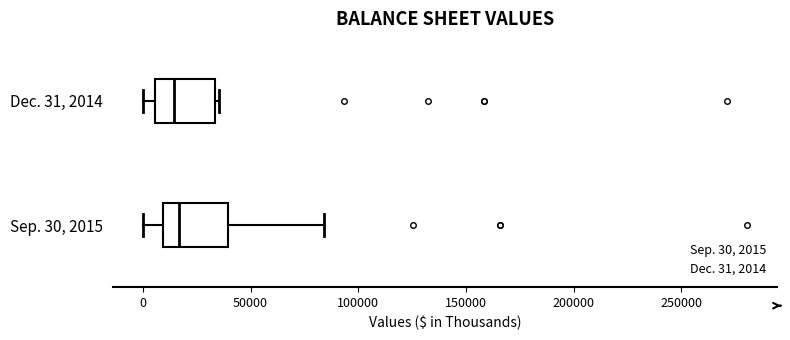

Where does the right whisker of the box for Sep. 30, 2015 end on the x-axis? The values are not printed on the chart, so give them approximately, as read against the axis.

85000